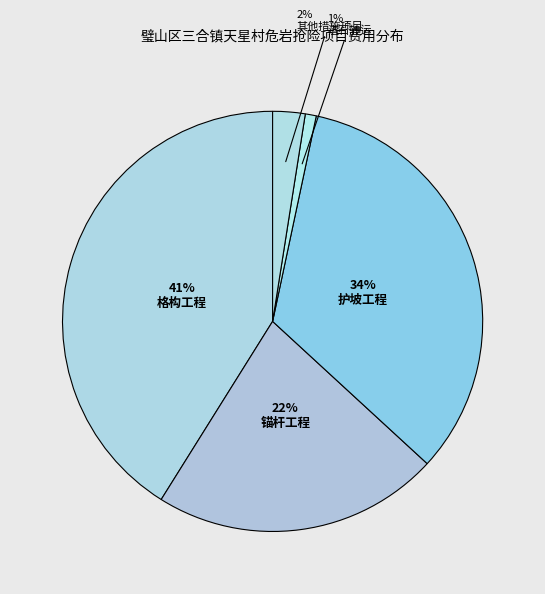

Which category has the smallest portion of the pie?

渣石转运